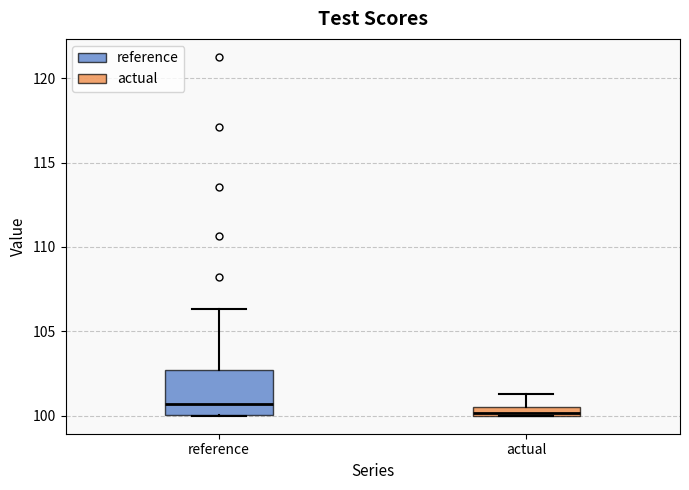

Which box has the lowest median line?

actual